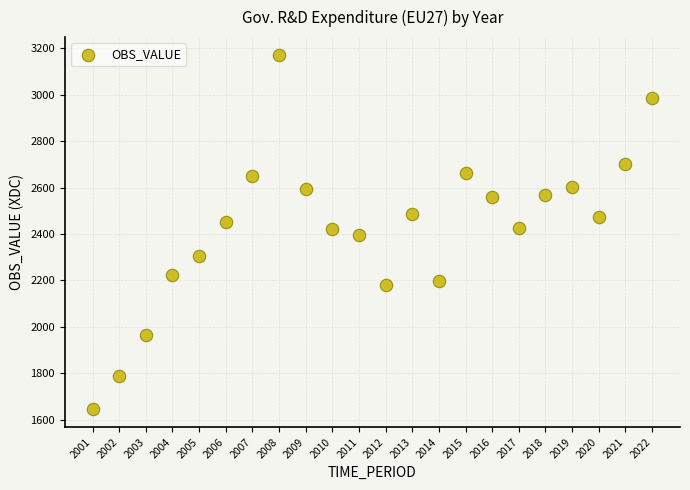

What is the range of X values (max minus min)?

21.0